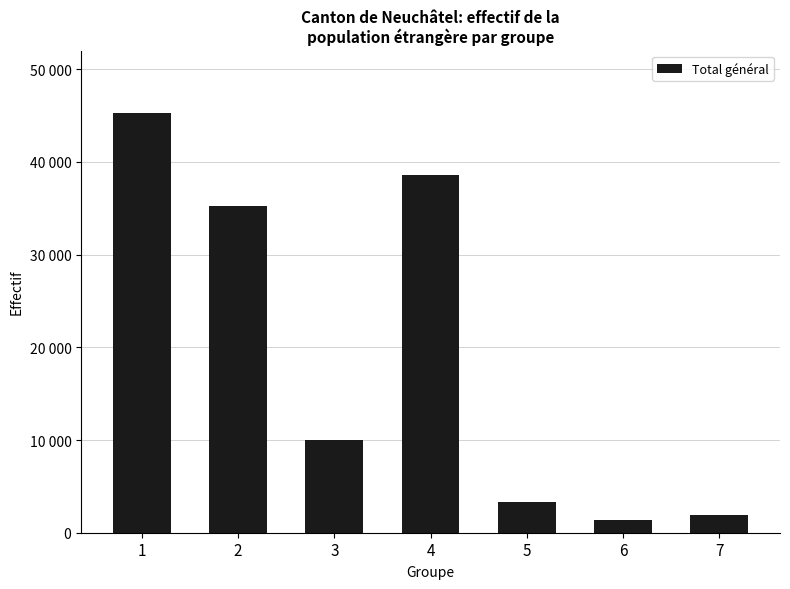

Does the chart contain any negative values?

No